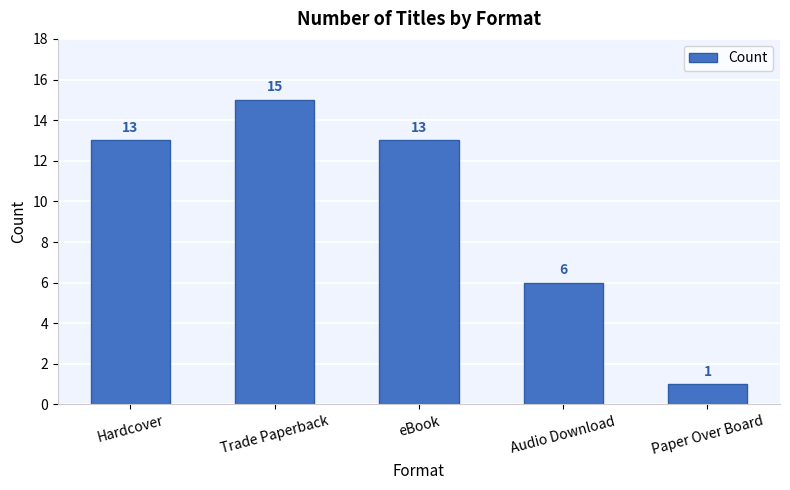

What is the sum of the values at eBook and Hardcover?

26